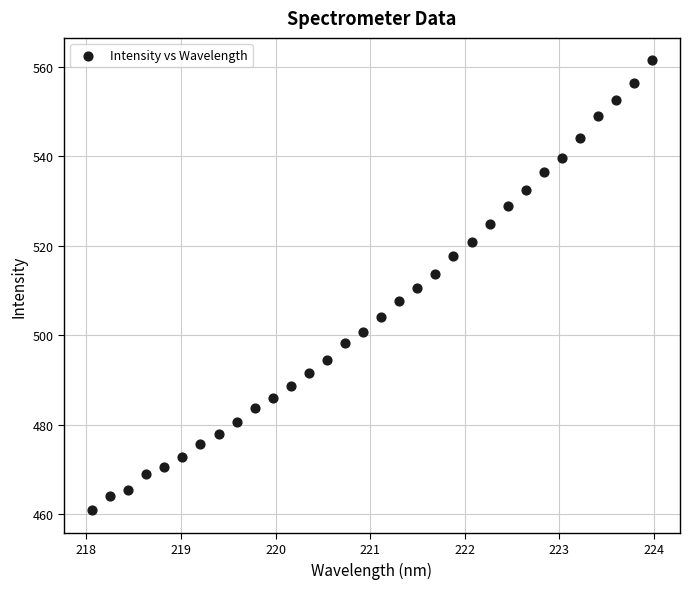

What is the range of Y values (max minus min)?

100.6